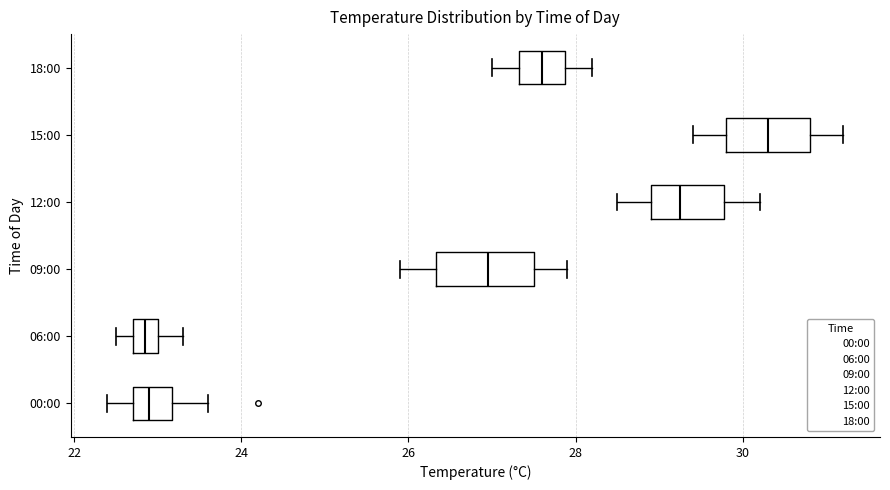

Reading bottom to top, read every box against the x-axis: the position of its median line, the range the box covers, and the ends of its whiskers. The values are not printed on the chart, so give them approximately, as read against the axis.

00:00: median 23.0, box 22.8 to 23.2, whiskers 22.4 to 23.6
06:00: median 22.8 (inside the box), box 22.8 to 23.0, whiskers 22.6 to 23.4
09:00: median 27.0, box 26.4 to 27.6, whiskers 26.0 to 28.0
12:00: median 29.2, box 29.0 to 29.8, whiskers 28.6 to 30.2
15:00: median 30.4, box 29.8 to 30.8, whiskers 29.4 to 31.2
18:00: median 27.6, box 27.4 to 27.8, whiskers 27.0 to 28.2